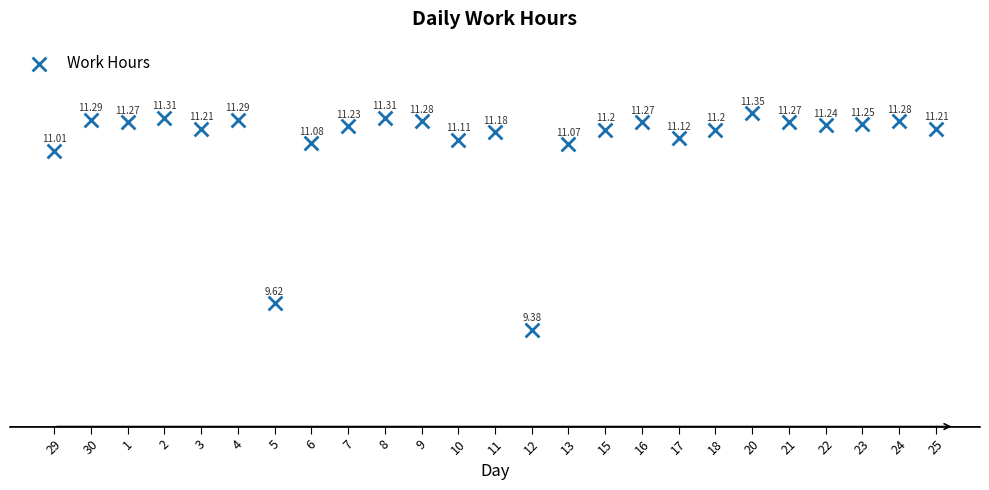

What is the range of Y values (max minus min)?

2.0